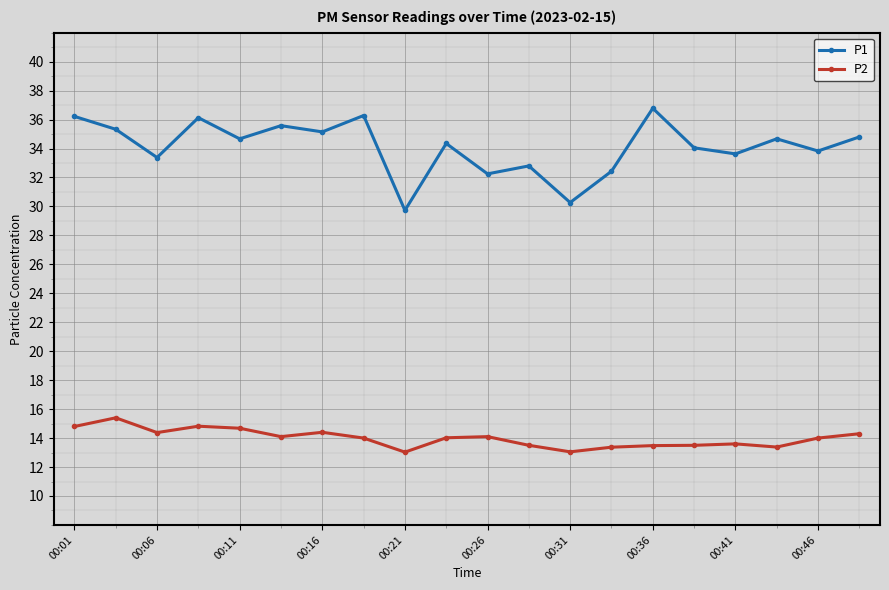

List the series in order of their peak value, lowest first.

P2, P1